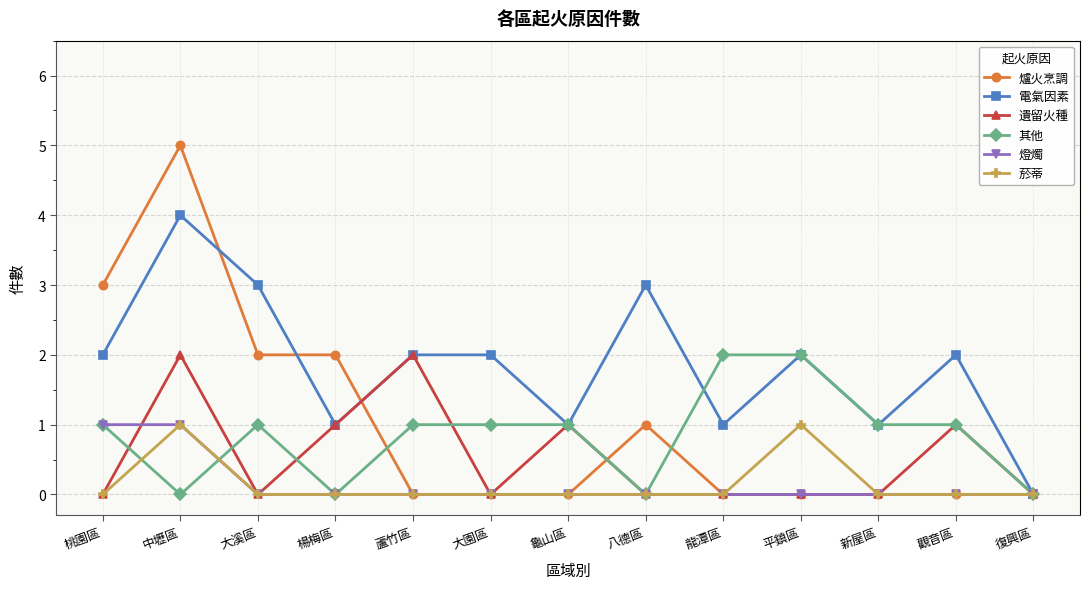

Reading left to right, list all the values displayed in this chart.

爐火烹調: 3	5	2	2	0	0	0	1	0	0	0	0	0
電氣因素: 2	4	3	1	2	2	1	3	1	2	1	2	0
遺留火種: 0	2	0	1	2	0	1	0	0	0	0	1	0
其他: 1	0	1	0	1	1	1	0	2	2	1	1	0
燈燭: 1	1	0	0	0	0	0	0	0	0	0	0	0
菸蒂: 0	1	0	0	0	0	0	0	0	1	0	0	0